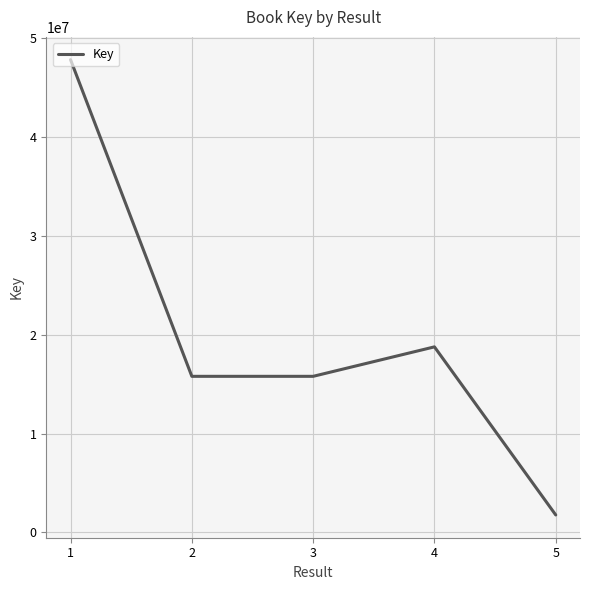

How many lines are shown in the chart?

1